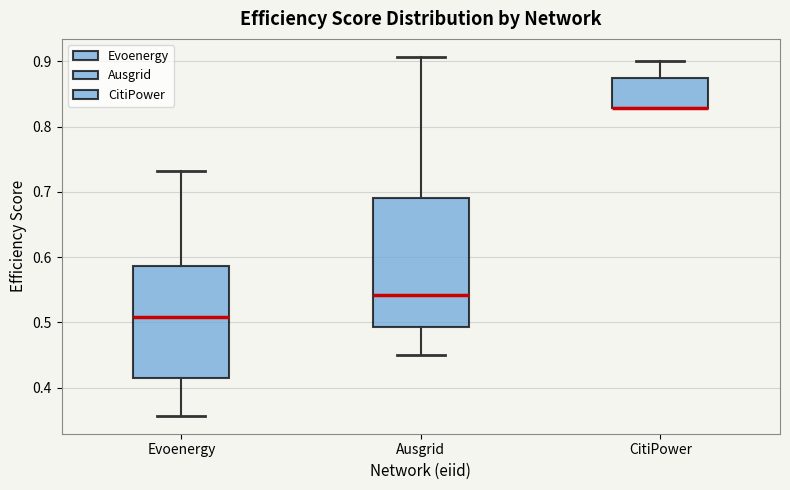

Comparing the boxes themselves (not the whiskers), which one is the tallest?

Ausgrid